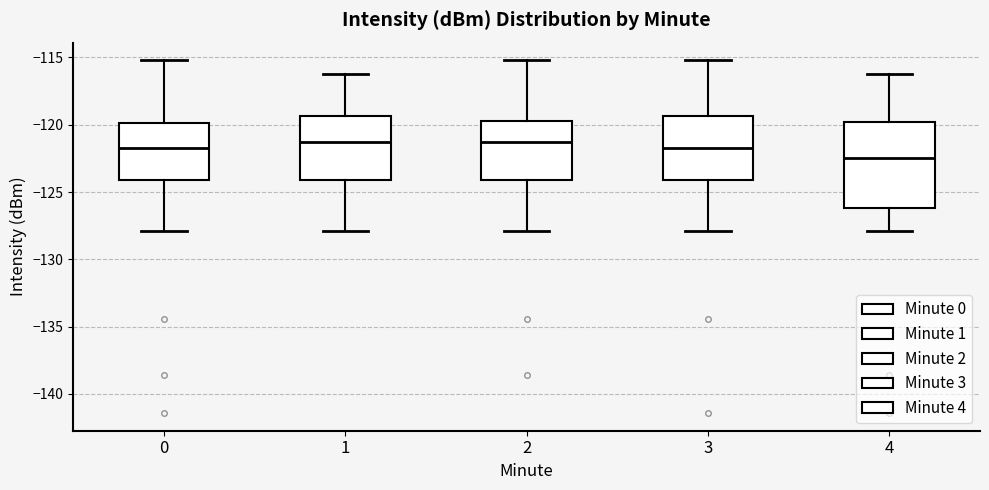

Which box is the tallest, from its lower edge to its upper edge?

4